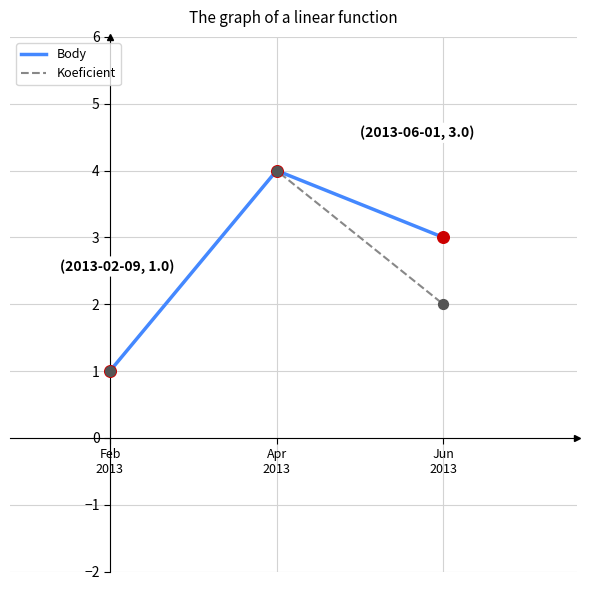

Which series has the largest total across all categories?

Body